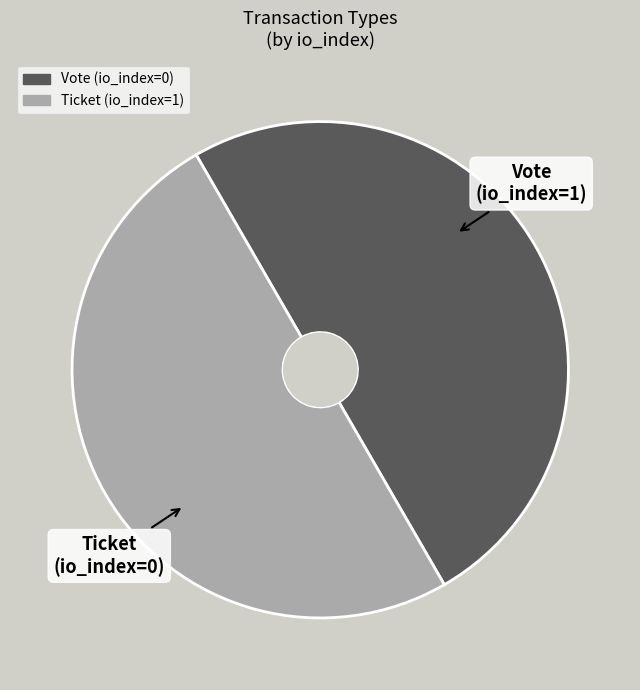

How many slices are in this pie chart?

2